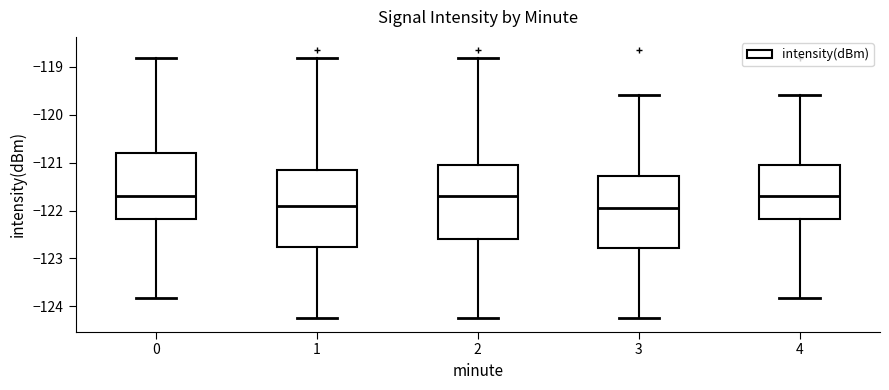

Reading left to right, read every box against the y-axis: the position of its median line, the range the box covers, and the ends of its whiskers. The values are not printed on the chart, so give them approximately, as read against the axis.

0: median -121.7, box -122.2 to -120.8, whiskers -123.8 to -118.8
1: median -121.9, box -122.8 to -121.2, whiskers -124.2 to -118.8
2: median -121.7, box -122.6 to -121.0, whiskers -124.2 to -118.8
3: median -122.0, box -122.8 to -121.3, whiskers -124.2 to -119.6
4: median -121.7, box -122.2 to -121.0, whiskers -123.8 to -119.6